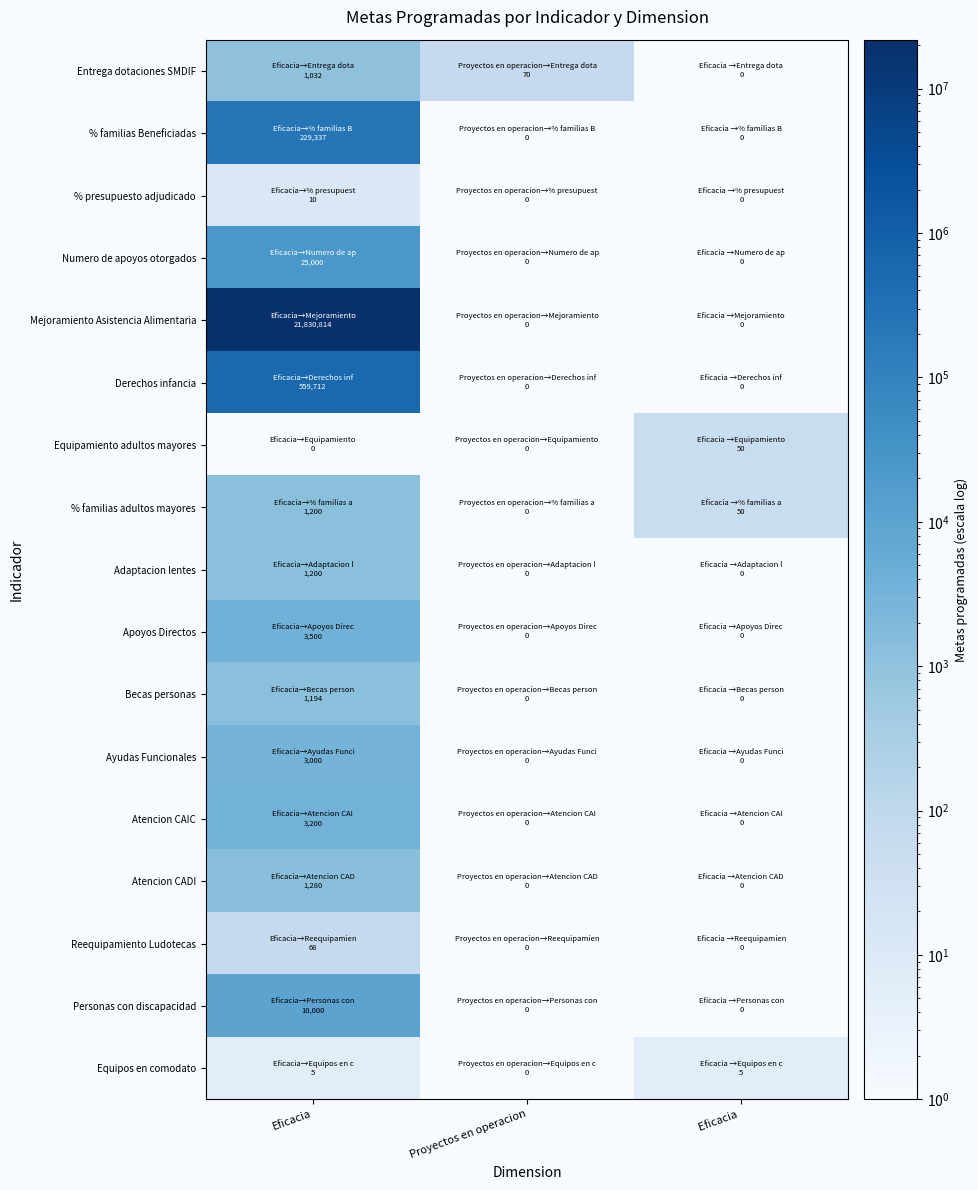

What is the total value across all series at Eficacia?

129.8